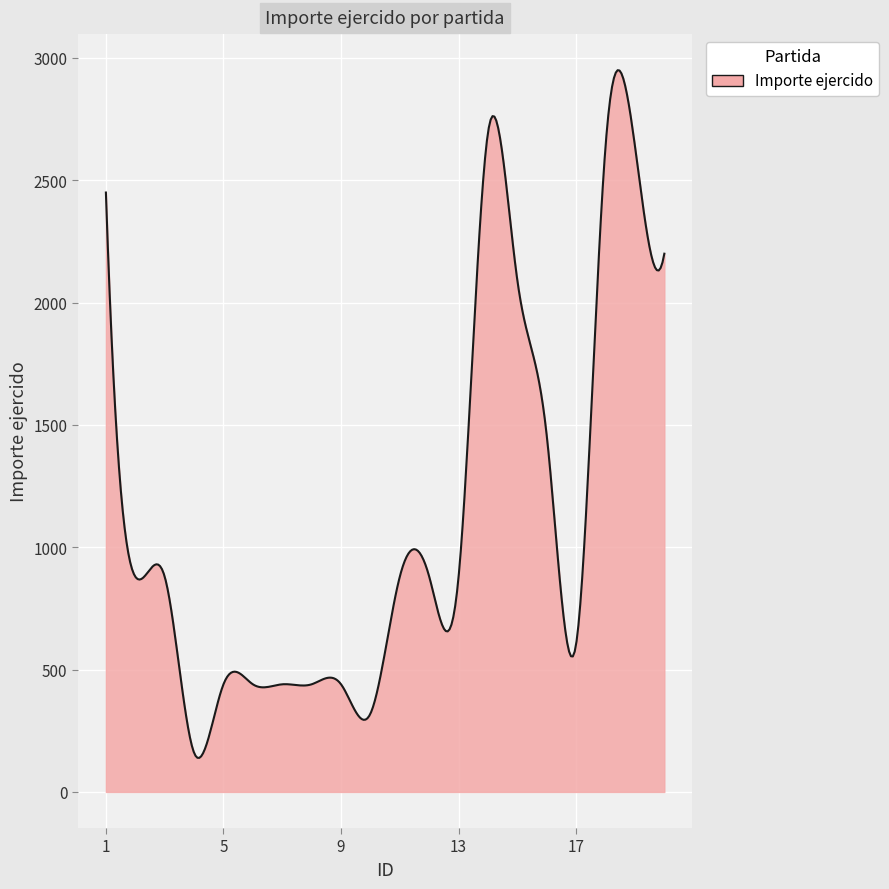

What is the minimum value shown in the chart?

139.2